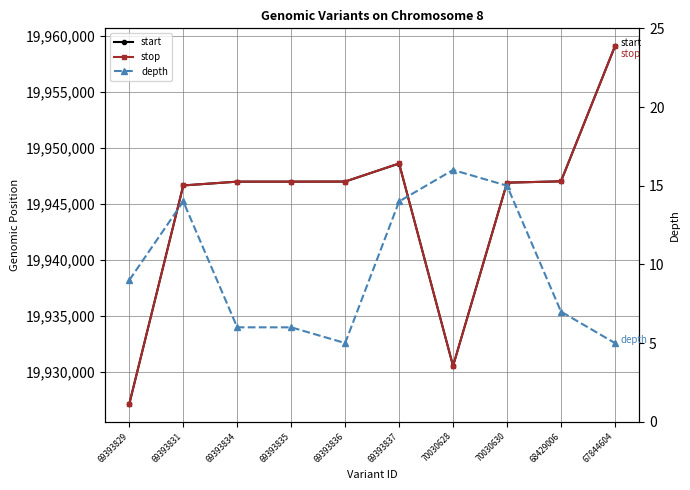

How many lines are shown in the chart?

3